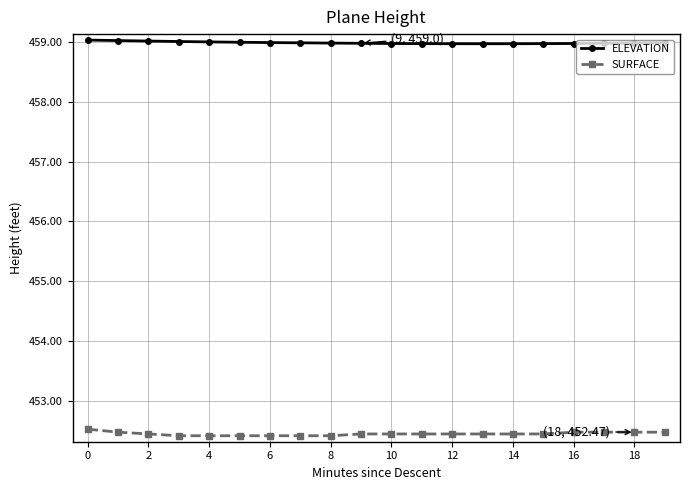

Count the number of categories in the chart.

20